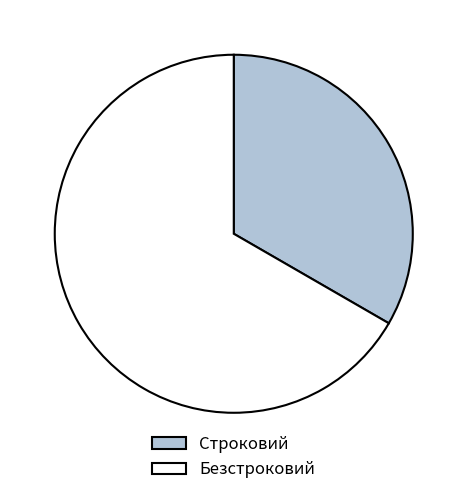

Which category has the smallest portion of the pie?

Строковий